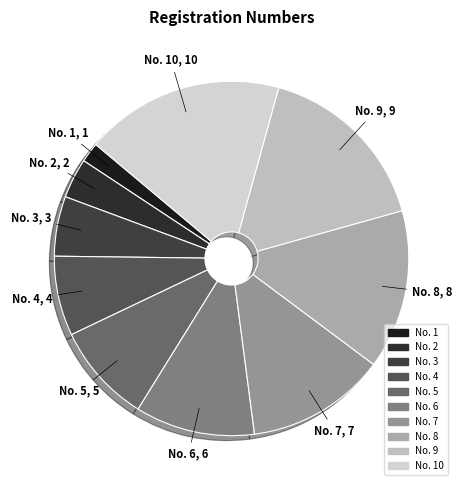

Does any single category account for the majority?

No